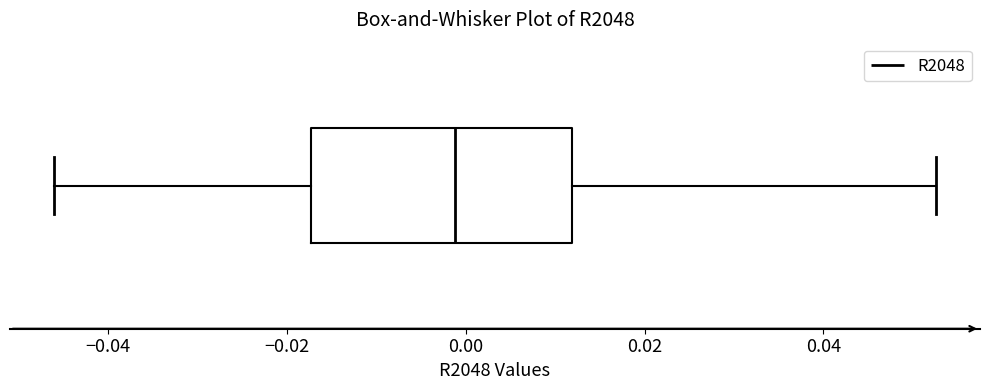

Where is the left edge of the box on the x-axis? The values are not printed on the chart, so give them approximately, as read against the axis.

-0.018